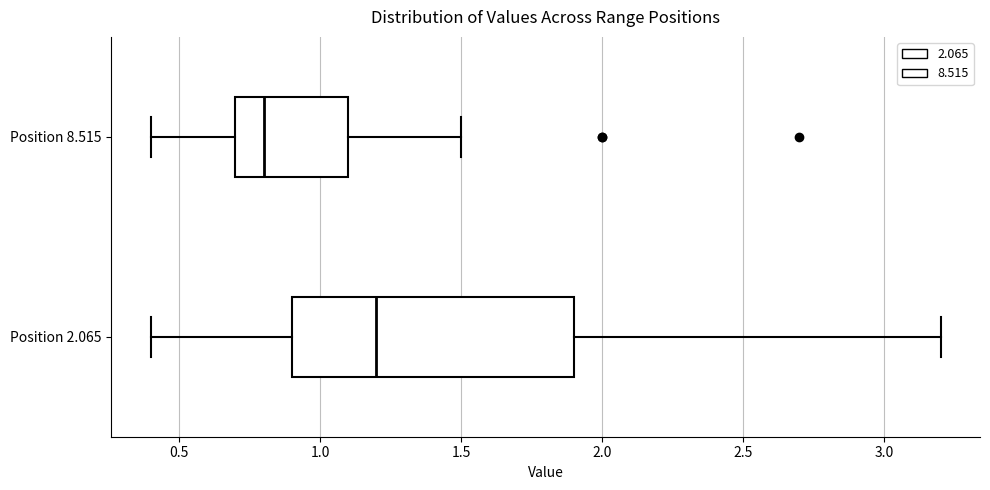

Which box's median line is the furthest to the left?

Position 8.515